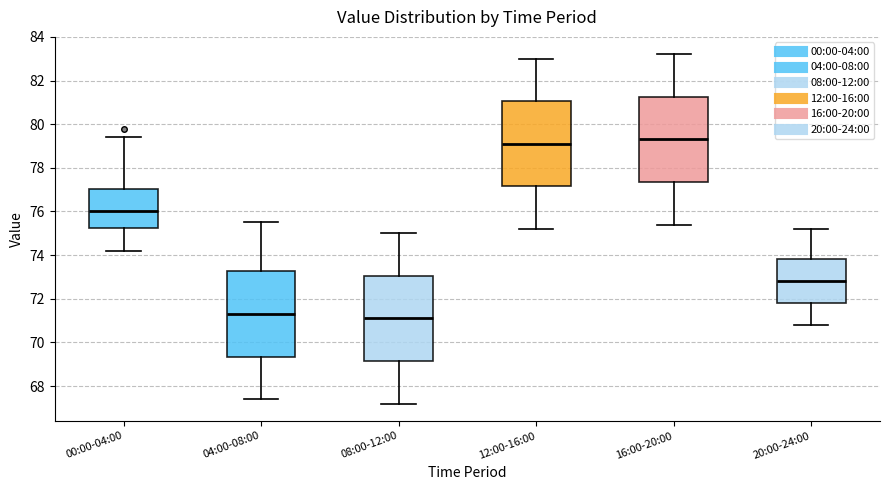

Reading left to right, transcribe this box plot: for each box, give where its median line is, the range the box spans, and where its two whiskers end, as read against the y-axis. The values are not printed on the chart, so give them approximately, as read against the axis.

00:00-04:00: median 76.0, box 75.2 to 77.0, whiskers 74.2 to 79.4
04:00-08:00: median 71.4, box 69.4 to 73.2, whiskers 67.4 to 75.6
08:00-12:00: median 71.2, box 69.2 to 73.0, whiskers 67.2 to 75.0
12:00-16:00: median 79.2, box 77.2 to 81.0, whiskers 75.2 to 83.0
16:00-20:00: median 79.4, box 77.4 to 81.2, whiskers 75.4 to 83.2
20:00-24:00: median 72.8, box 71.8 to 73.8, whiskers 70.8 to 75.2